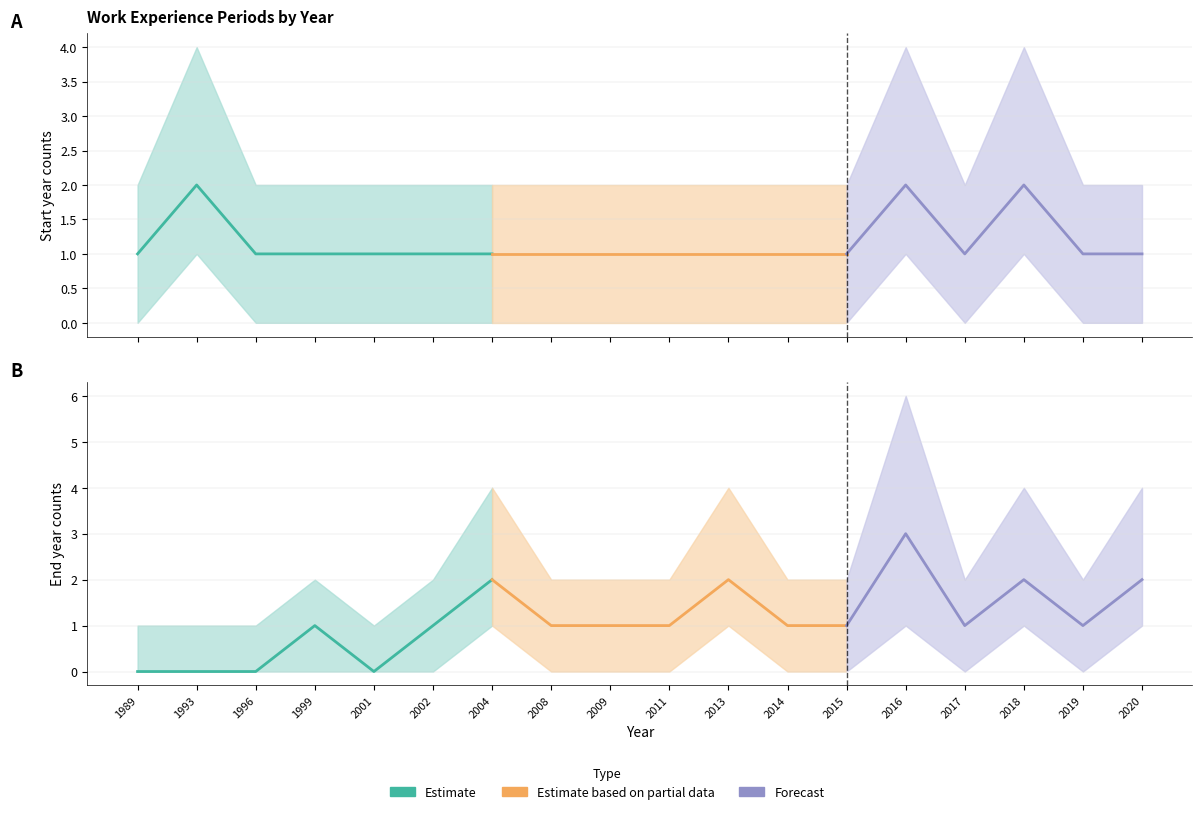

Reading left to right, list all the values displayed in this chart.

start_year_counts: 1	2	1	1	1	1	1	1	1	1	1	1	1	2	1	2	1	1
start_year_lower: 0	1	0	0	0	0	0	0	0	0	0	0	0	1	0	1	0	0
start_year_upper: 2	4	2	2	2	2	2	2	2	2	2	2	2	4	2	4	2	2
end_year_counts: 0	0	0	1	0	1	2	1	1	1	2	1	1	3	1	2	1	2
end_year_lower: 0	0	0	0	0	0	1	0	0	0	1	0	0	1	0	1	0	1
end_year_upper: 1	1	1	2	1	2	4	2	2	2	4	2	2	6	2	4	2	4